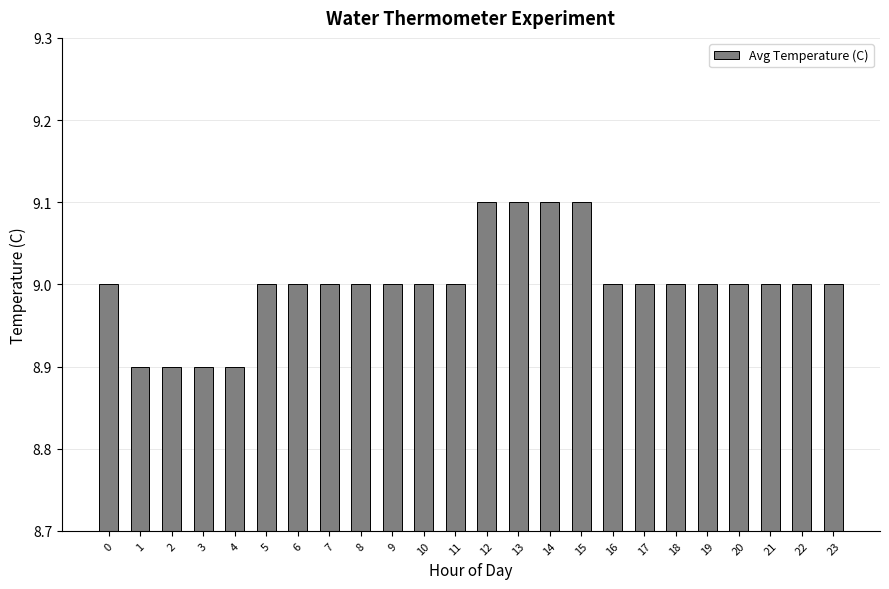

What is the maximum value shown in the chart?

9.1